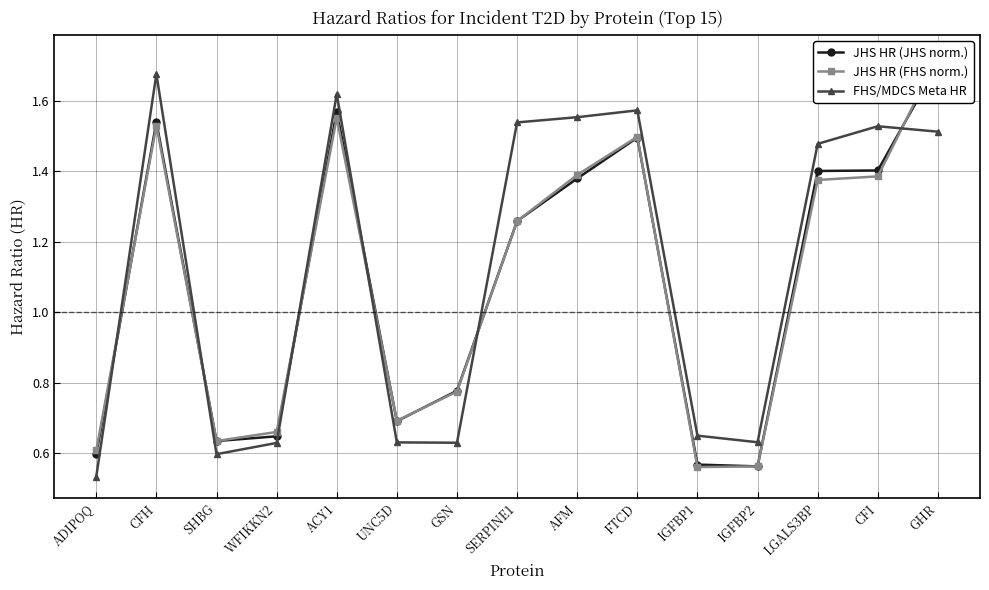

Rank the categories by JHS HR (JHS norm.) value from lowest to highest.

IGFBP2, IGFBP1, ADIPOQ, SHBG, WFIKKN2, UNC5D, GSN, SERPINE1, AFM, LGALS3BP, CFI, FTCD, CFH, ACY1, GHR